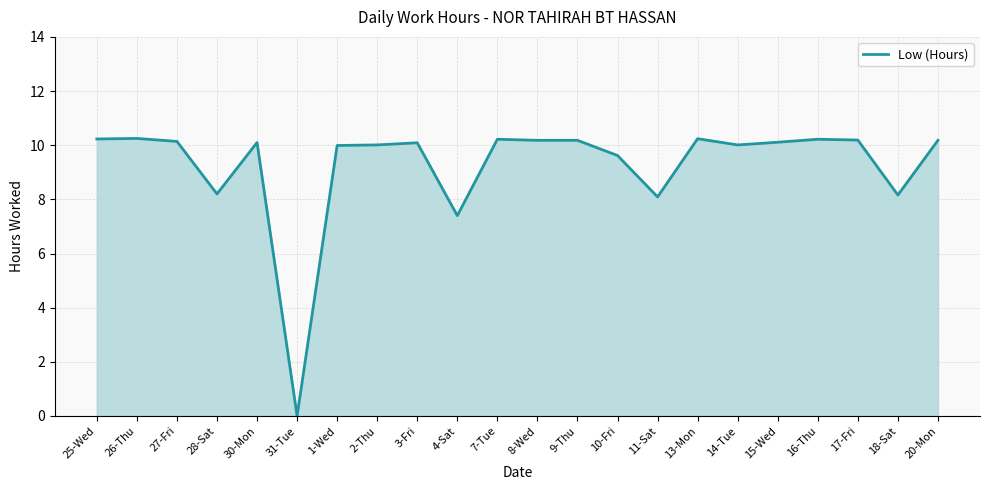

The chart shows a value of 10.2 at 8-Wed. True or false?

True